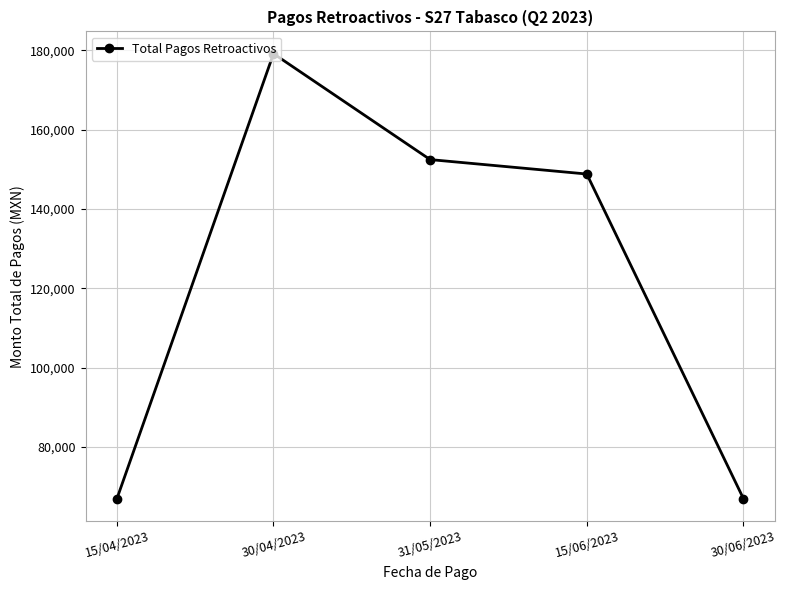

Does the chart have visible grid lines?

Yes